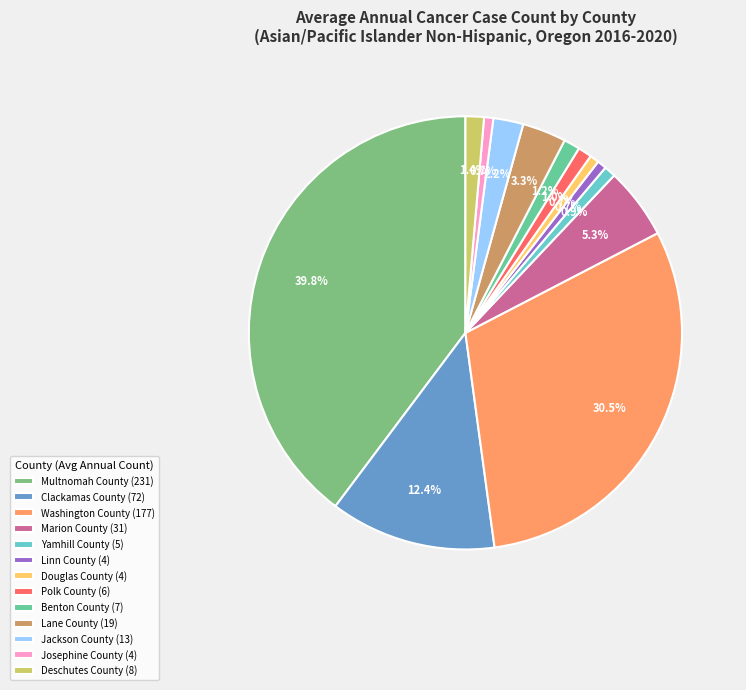

How many segments does this pie chart have?

13